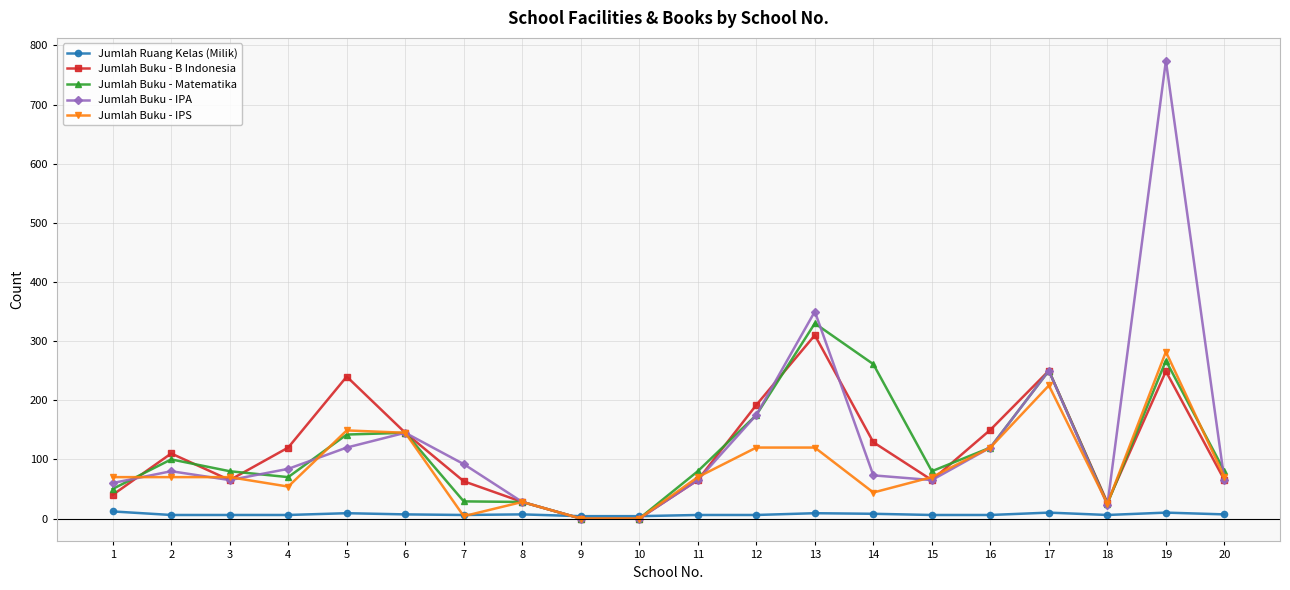

What is the difference between the highest and lowest values at 12?

186